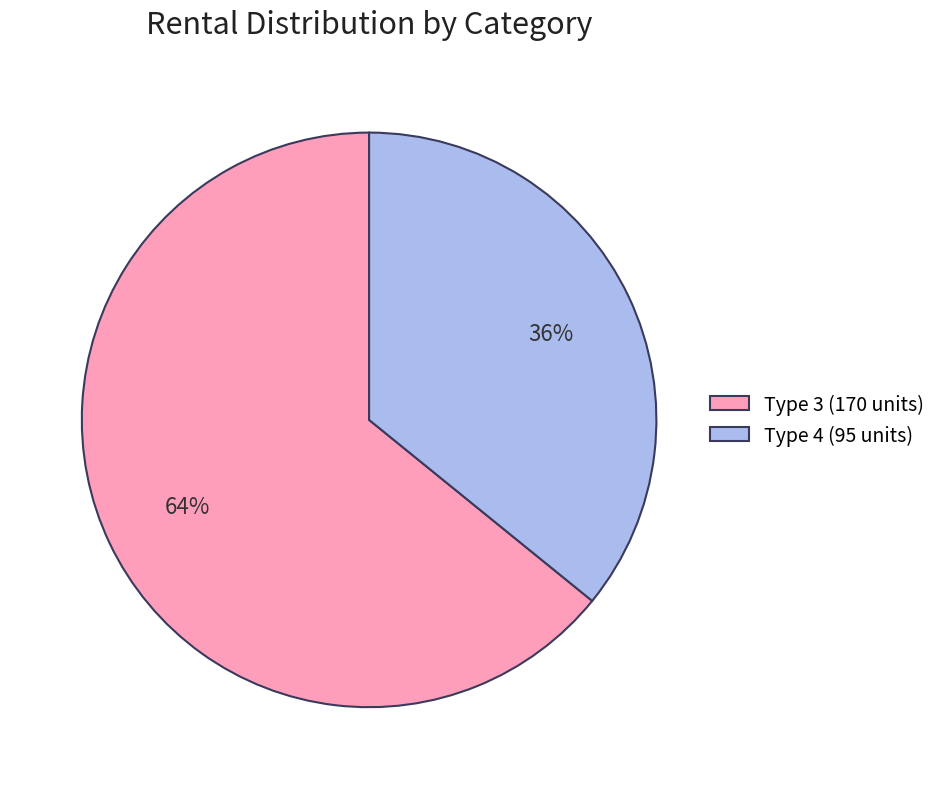

Which category has the smallest portion of the pie?

Type 4 (95 units)